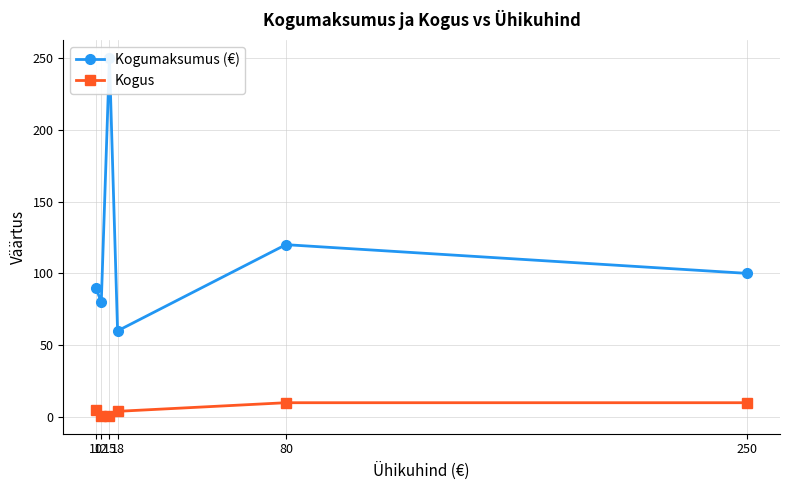

What is the minimum value shown in the chart?

1